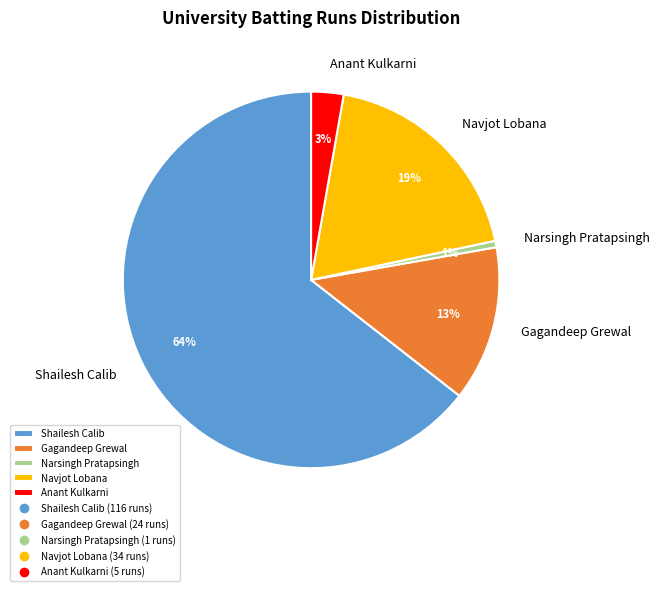

What is the majority slice?

Shailesh Calib